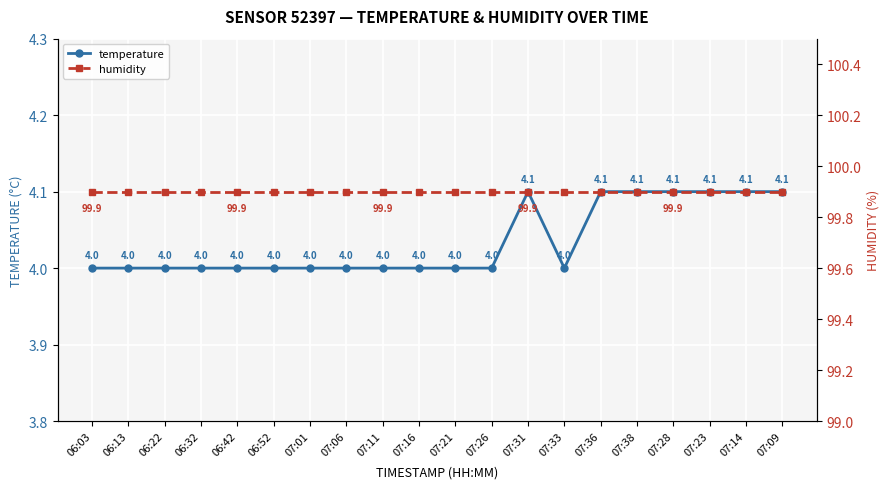

What are all the series names shown in the legend?

temperature, humidity